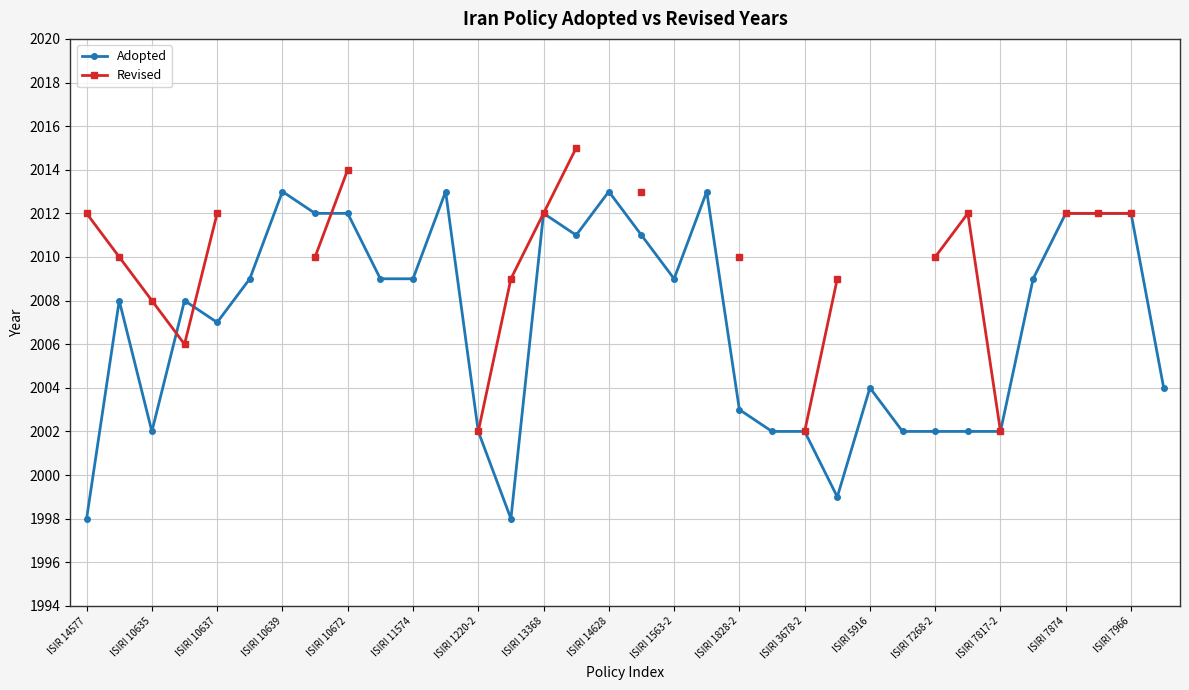

How many lines are shown in the chart?

2